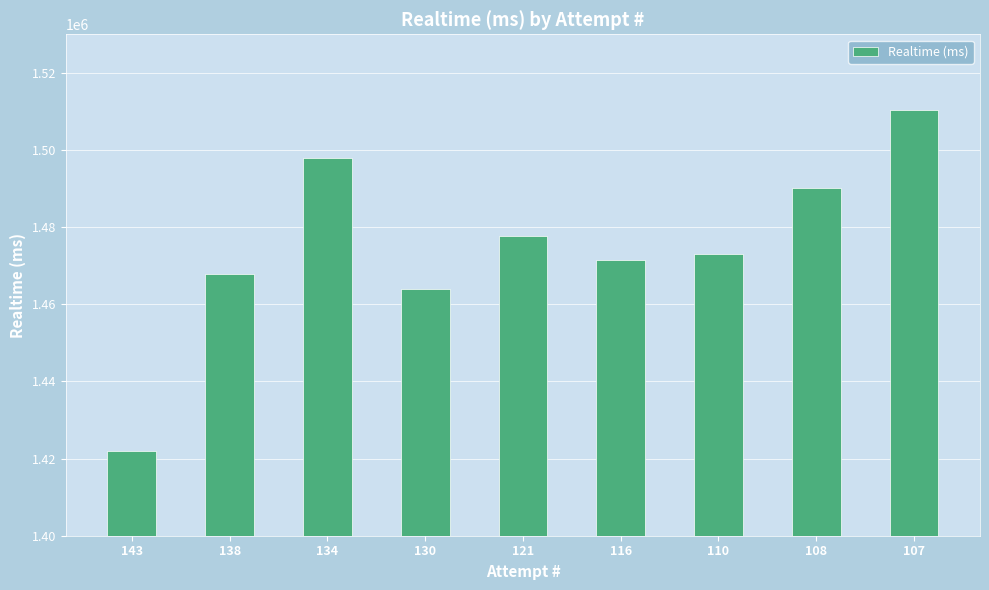

How many data points does each series have?

9